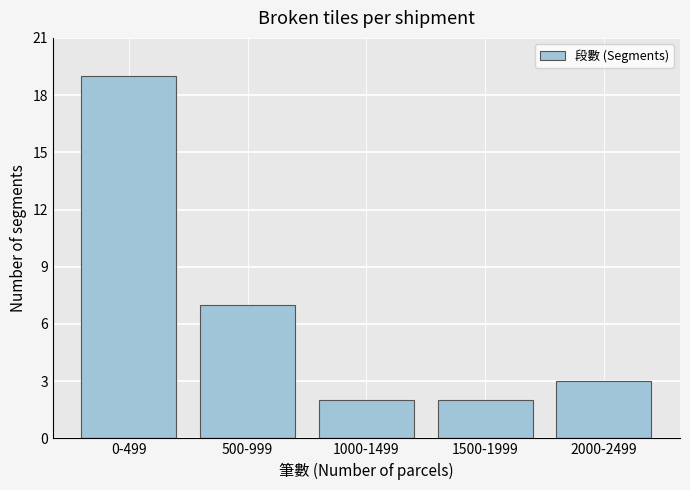

Reading left to right, what are all the values shown in this chart?

19	7	2	2	3